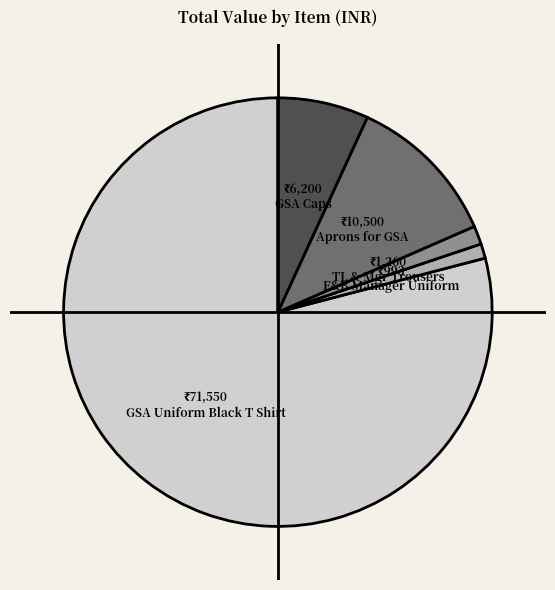

Does GSA Uniform Black T Shirt account for over 50% of the chart?

Yes